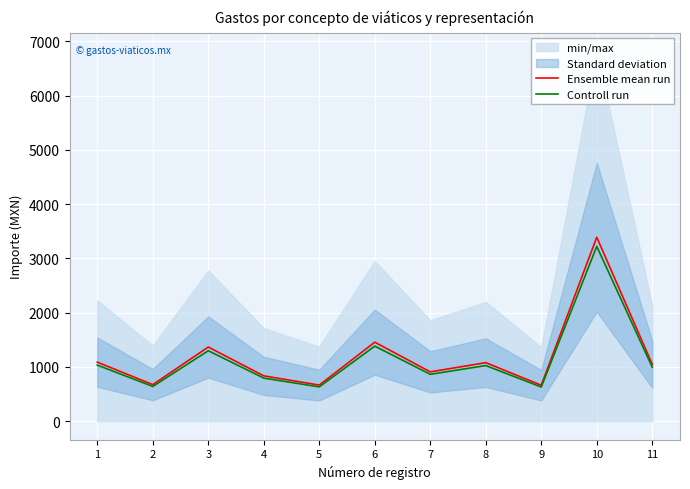

Reading right to left, extract all data points from this chart.

Ensemble mean run: 11=1045.0	10=3389.0	9=660.9	8=1077.0	7=907.1	6=1454.0	5=663.5	4=833.5	3=1365.0	2=671.8	1=1086.0
Controll run: 11=992.8	10=3219.5	9=627.8	8=1023.1	7=861.8	6=1381.3	5=630.3	4=791.8	3=1296.8	2=638.2	1=1031.7